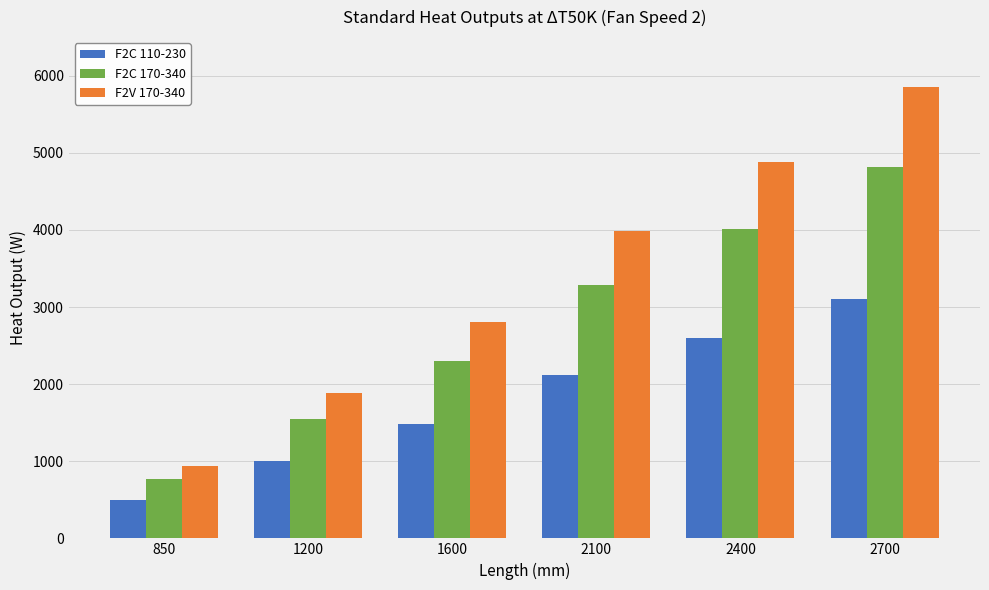

True or false: F2C 170-340 has a value of 6416 at 2400.

False